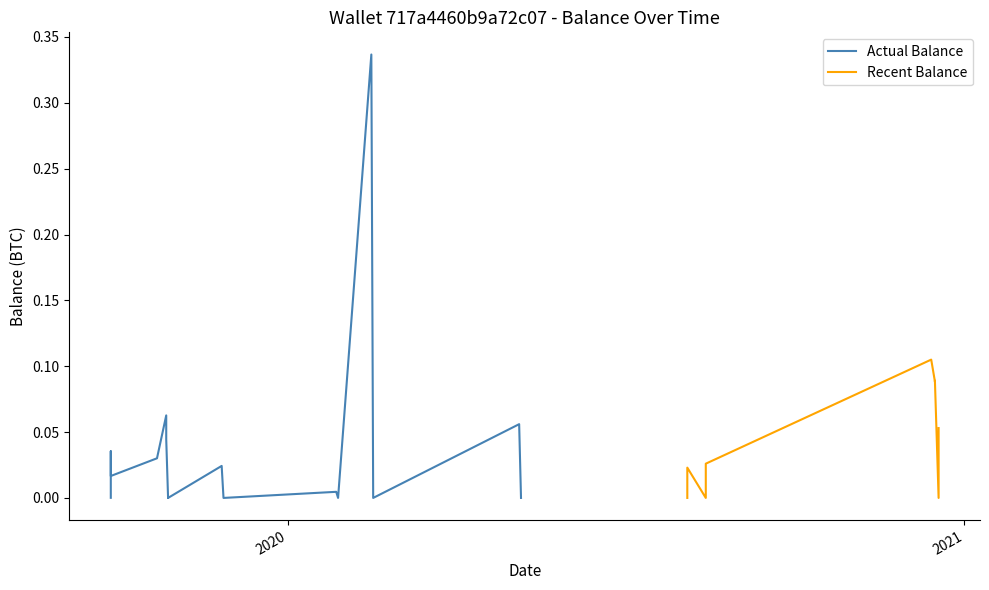

What is the sum of all values?

1.2